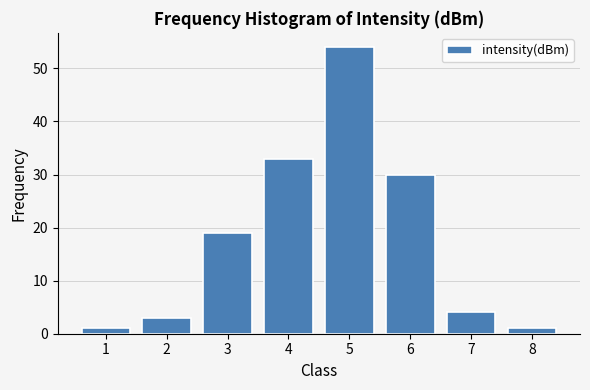

Reading right to left, what are all the values shown in this chart?

1	4	30	54	33	19	3	1